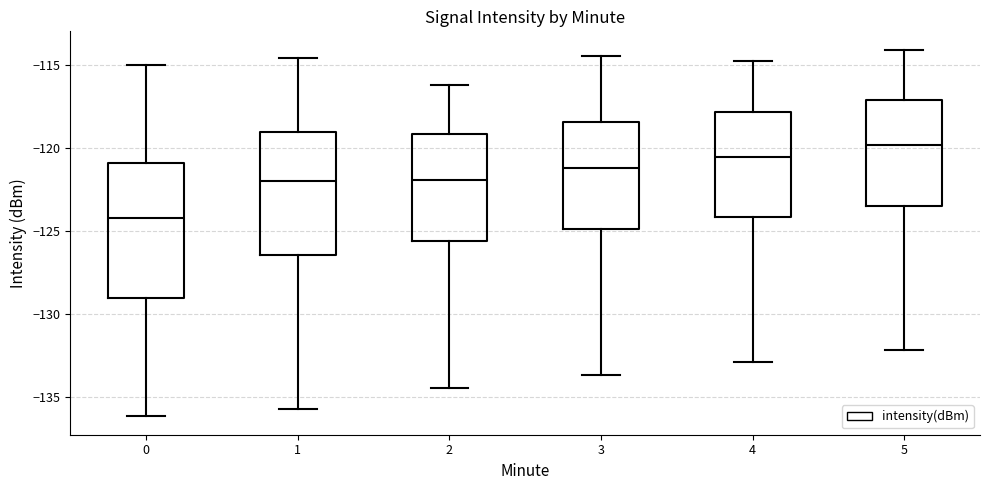

Comparing the boxes themselves (not the whiskers), which one is the tallest?

0